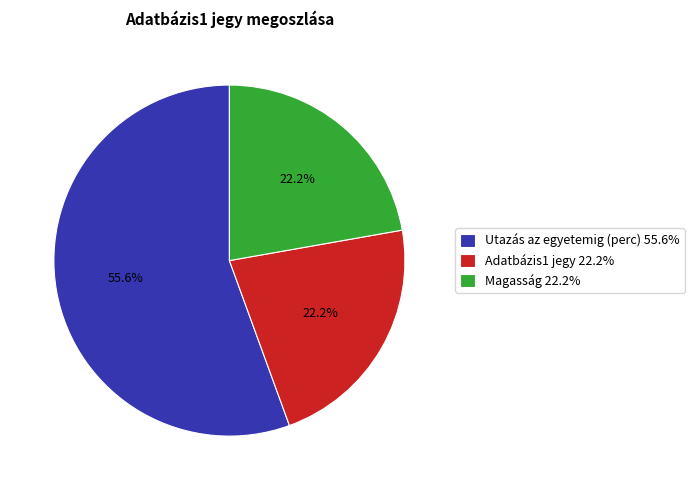

To the nearest percent, what is the difference between the largest and smallest slice percentages?

33%